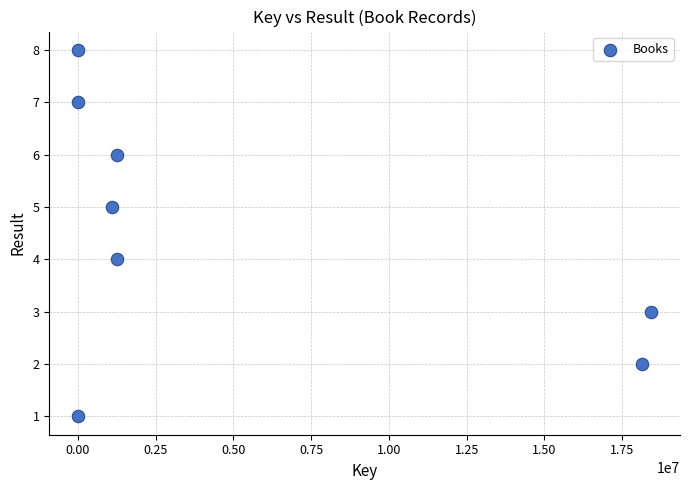

What is the range of X values (max minus min)?

18436309